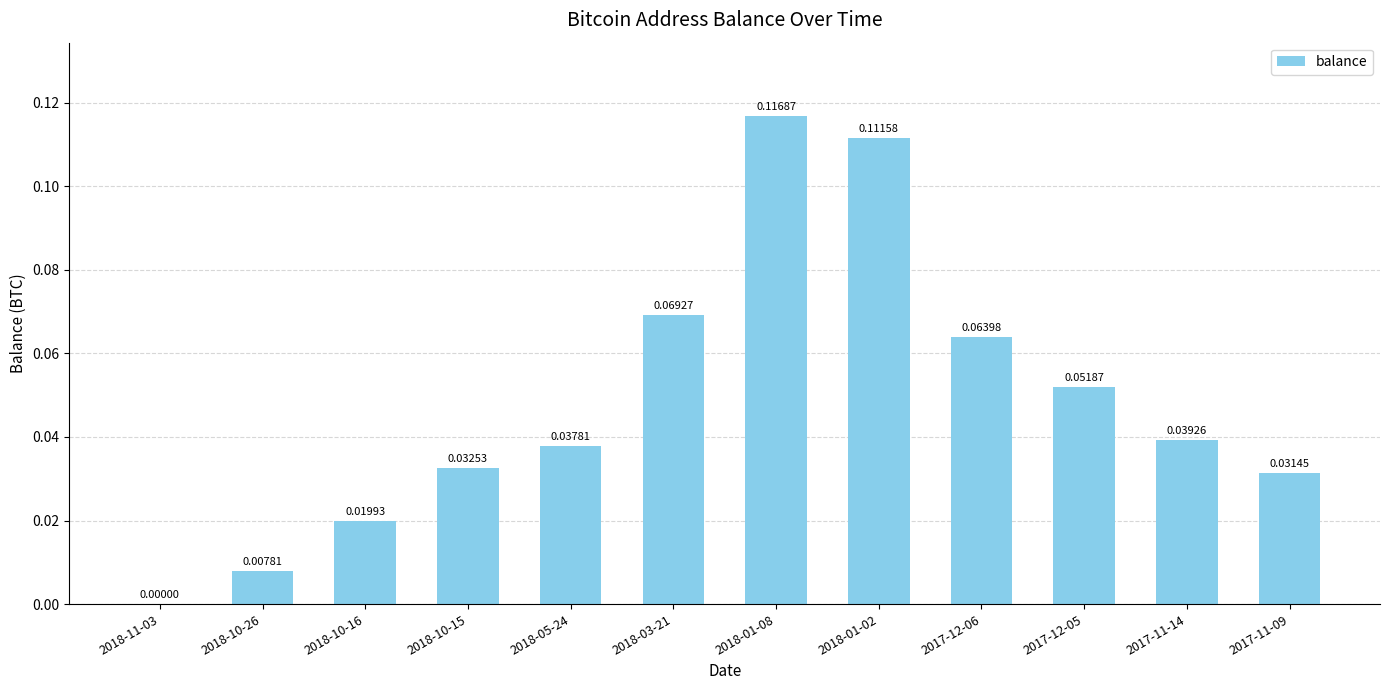

Which label corresponds to the largest value in the chart?

2018-01-08